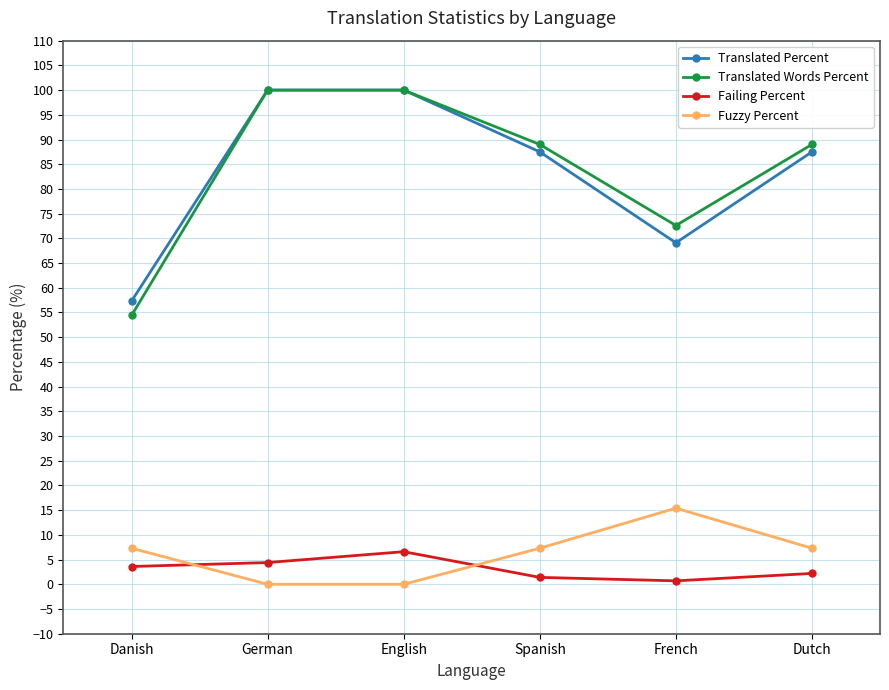

What is the value of the Fuzzy Percent point at the 6th from the left?

7.3